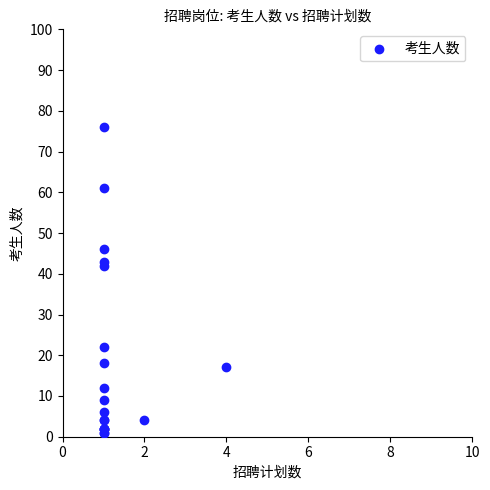

What Y value in the scatter plot is closest to 38?

42